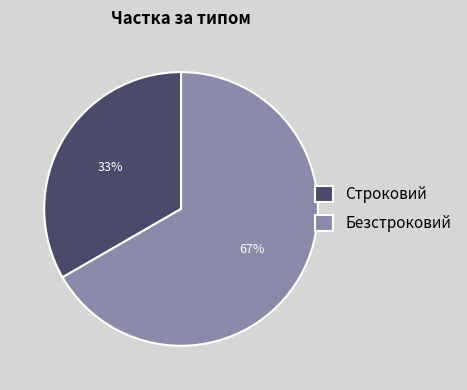

To the nearest percent, what is the average slice percentage?

50%